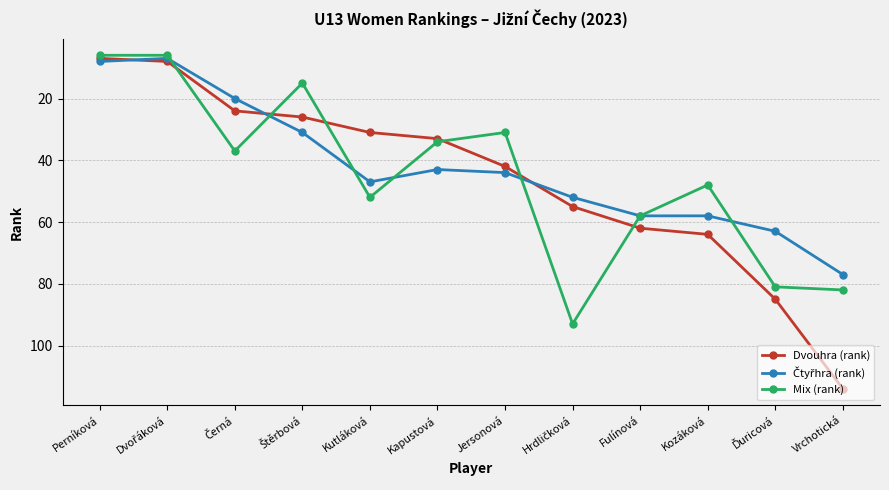

What position from the left is Kapustová?

6